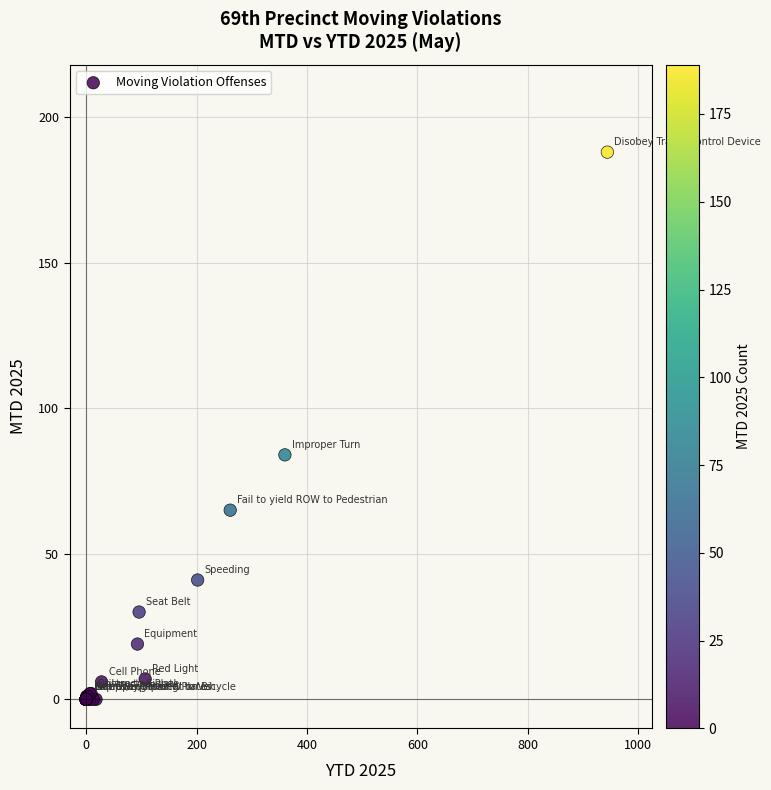

What Y value in the scatter plot is closest to 94?

84